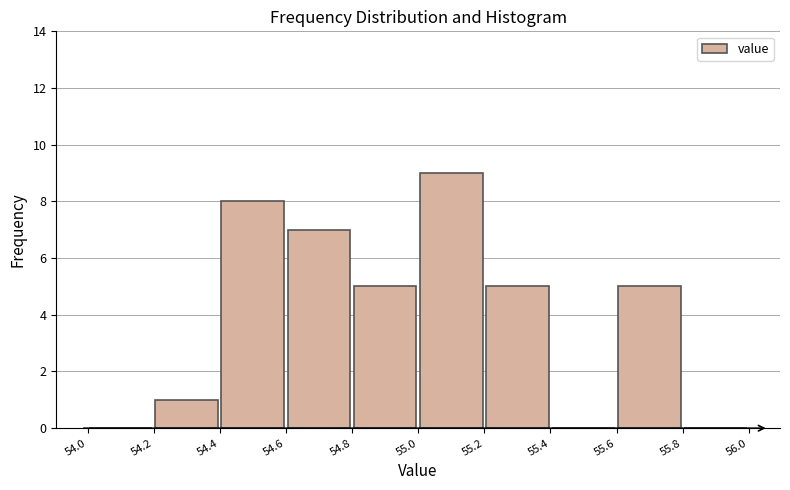

Reading left to right, list every bar in this chart as the range it spans on the x-axis followed by its height. The values are not printed on the chart, so give them approximately, as read against the axis.

54.0 to 54.2: 0
54.2 to 54.4: 1
54.4 to 54.6: 8
54.6 to 54.8: 7
54.8 to 55.0: 5
55.0 to 55.2: 9
55.2 to 55.4: 5
55.4 to 55.6: 0
55.6 to 55.8: 5
55.8 to 56.0: 0